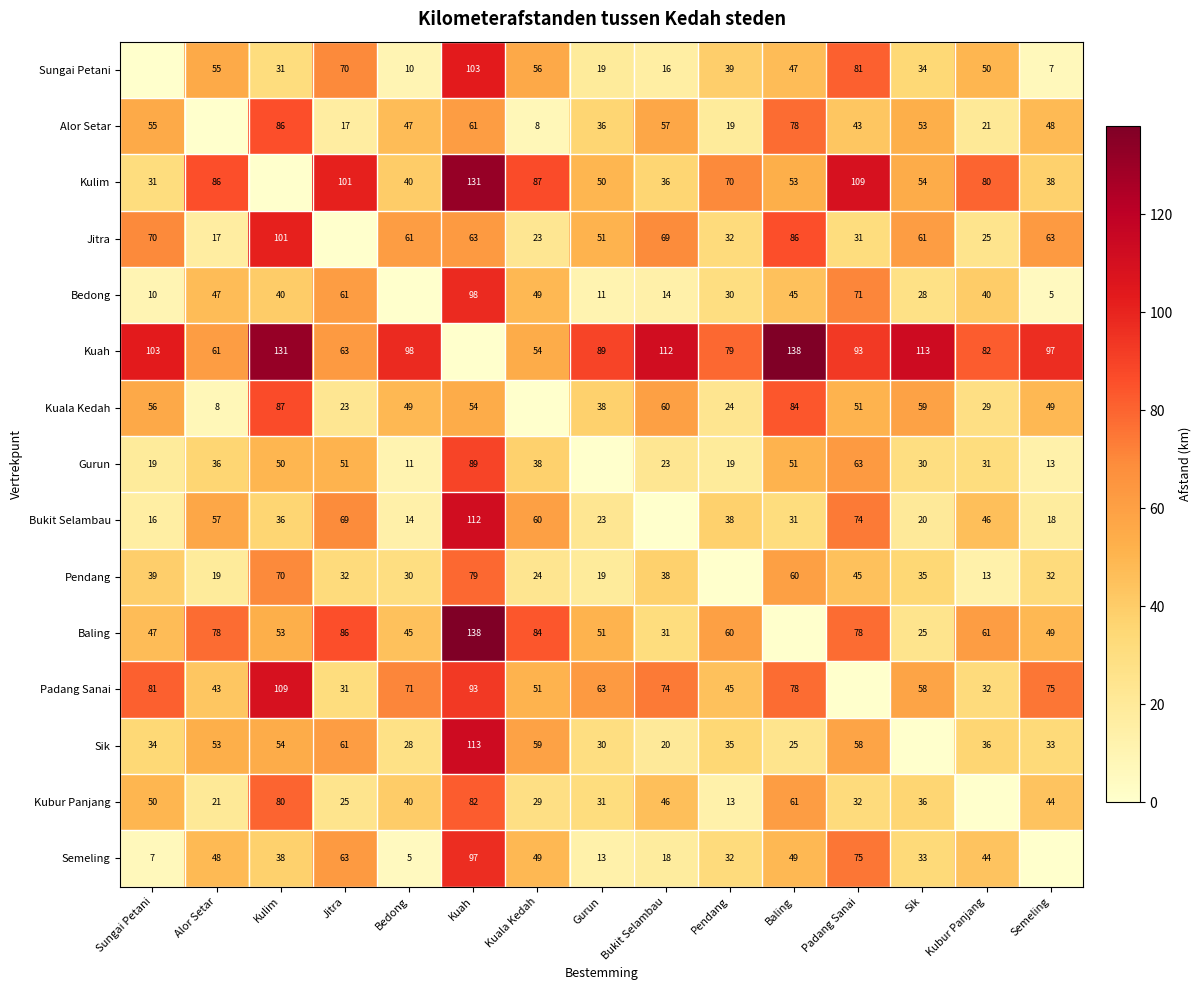

The value of Sik at Semeling is 56. True or false?

False